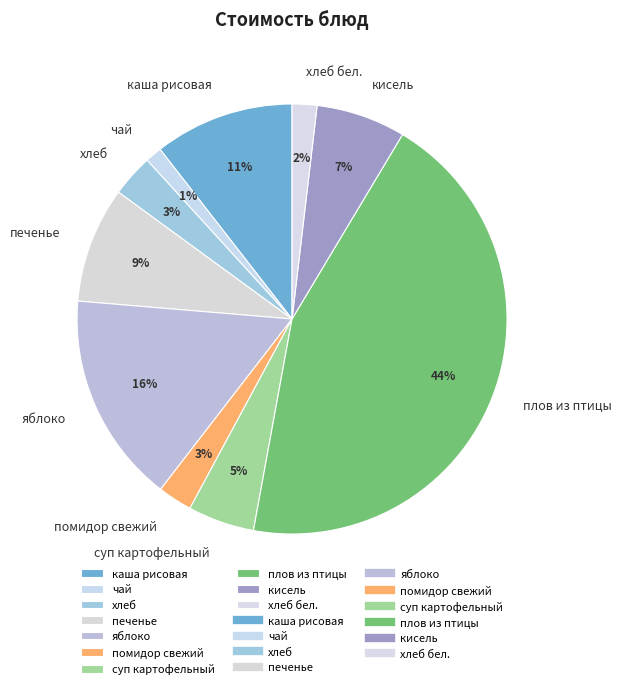

Is the sum of хлеб бел. and кисель greater than half?

No